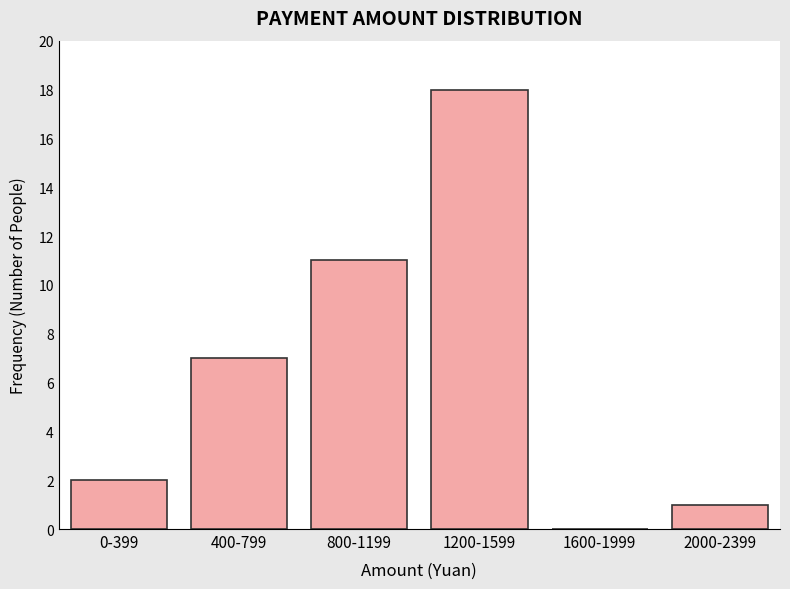

Reading left to right, transcribe all the data shown in this chart.

0-399=2	400-799=7	800-1199=11	1200-1599=18	1600-1999=0	2000-2399=1